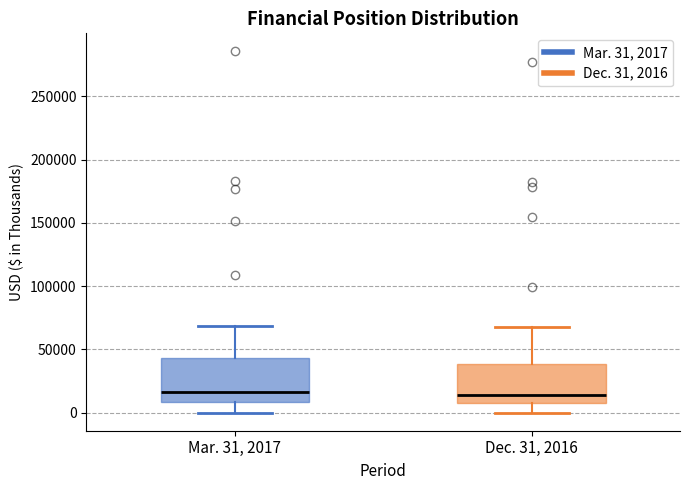

Reading left to right, read every box against the y-axis: the position of its median line, the range the box covers, and the ends of its whiskers. The values are not printed on the chart, so give them approximately, as read against the axis.

Mar. 31, 2017: median 15000, box 10000 to 45000, whiskers 0 to 70000
Dec. 31, 2016: median 15000, box 10000 to 40000, whiskers 0 to 70000